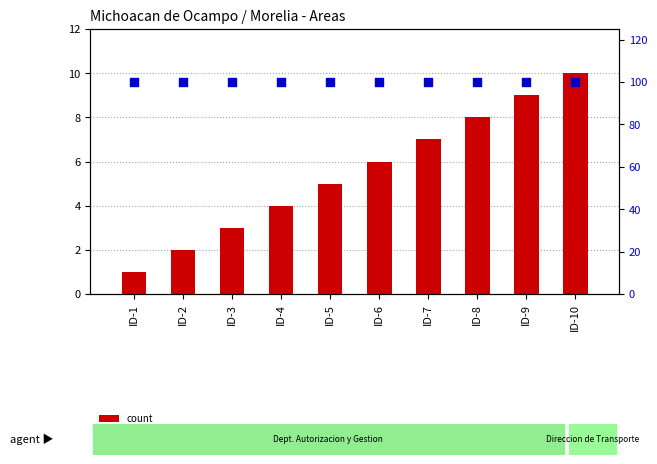

Which series contains the lowest Y value?

count